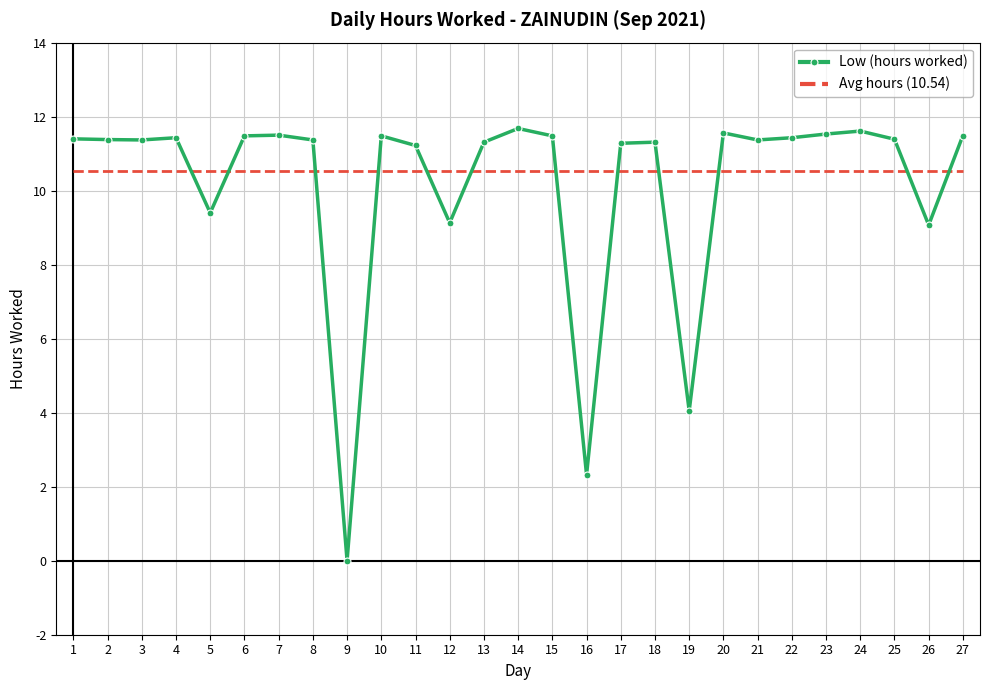

Is it true that Avg hours (10.54) equals 18.7 at 13?

False